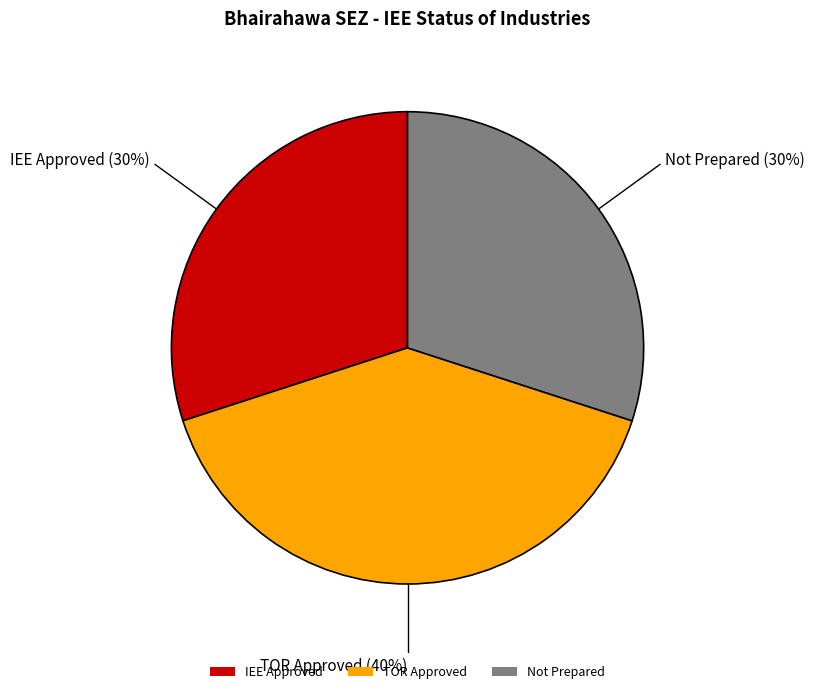

Is it true that TOR Approved is 54% of the pie?

False